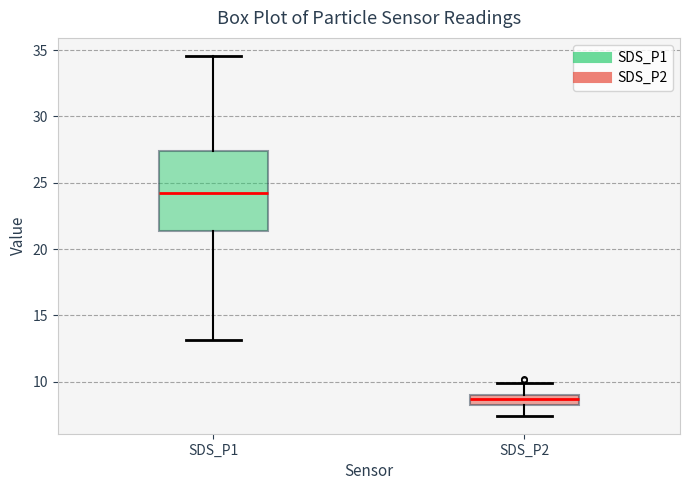

Where does the lower whisker of the box for SDS_P1 end on the y-axis? The values are not printed on the chart, so give them approximately, as read against the axis.

13.0